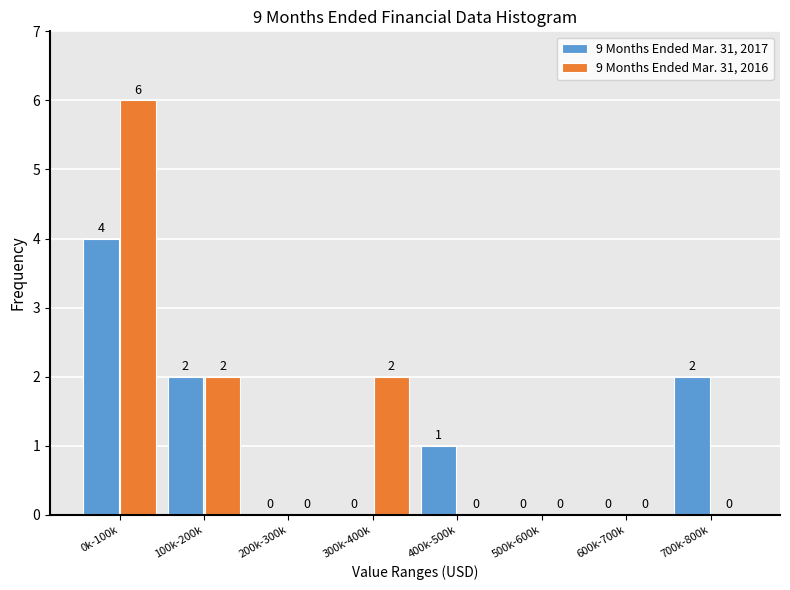

Reading right to left, list all the values displayed in this chart.

9 Months Ended Mar. 31, 2017: 700k-800k=2	600k-700k=0	500k-600k=0	400k-500k=1	300k-400k=0	200k-300k=0	100k-200k=2	0k-100k=4
9 Months Ended Mar. 31, 2016: 700k-800k=0	600k-700k=0	500k-600k=0	400k-500k=0	300k-400k=2	200k-300k=0	100k-200k=2	0k-100k=6